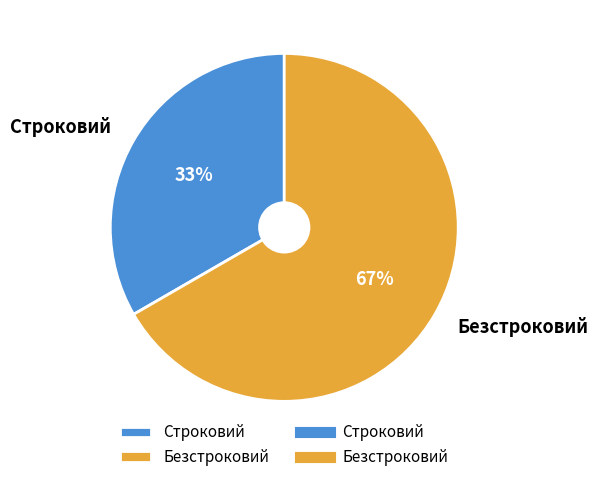

Is the sum of Безстроковий and Строковий greater than half?

Yes